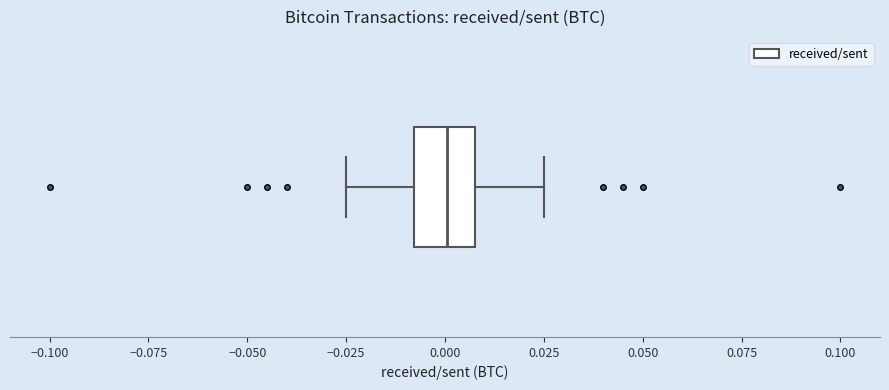

Read this box plot against the x-axis: the position of the median line, the range covered by the box, and the ends of both whiskers. The values are not printed on the chart, so give them approximately, as read against the axis.

median 0.000, box -0.010 to 0.010, whiskers -0.025 to 0.025